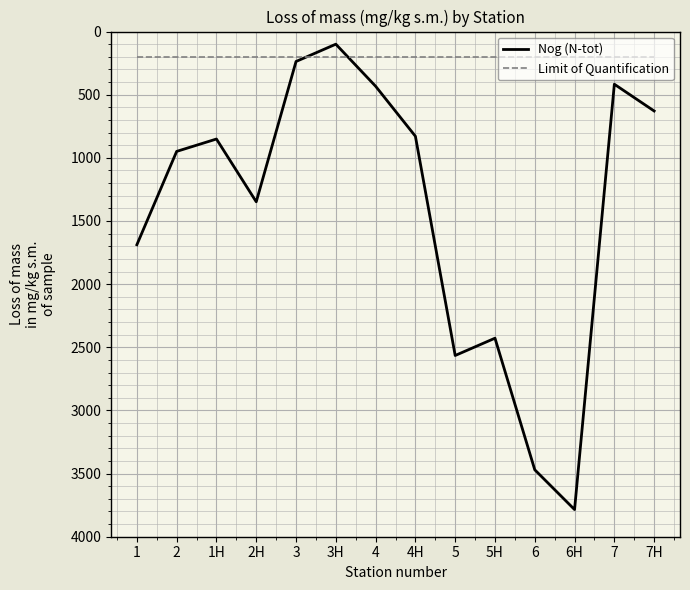

Does the chart have visible grid lines?

Yes